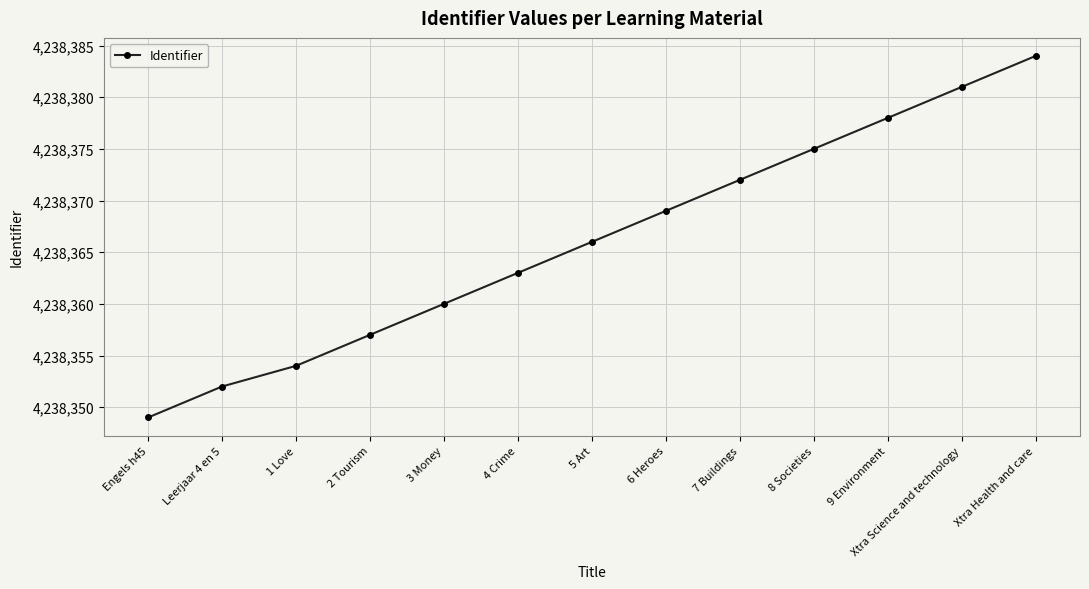

True or false: there are more than 2 points higher than both neighbors.

False